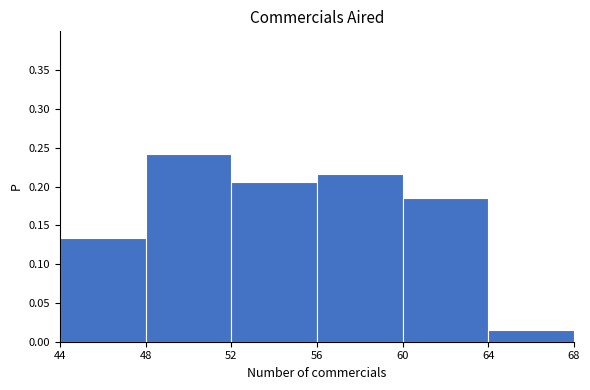

Reading left to right, transcribe this chart: for each bar, give the range it covers on the x-axis and its height. The values are not printed on the chart, so give them approximately, as read against the axis.

44 to 48: 0.135
48 to 52: 0.240
52 to 56: 0.205
56 to 60: 0.215
60 to 64: 0.185
64 to 68: 0.015